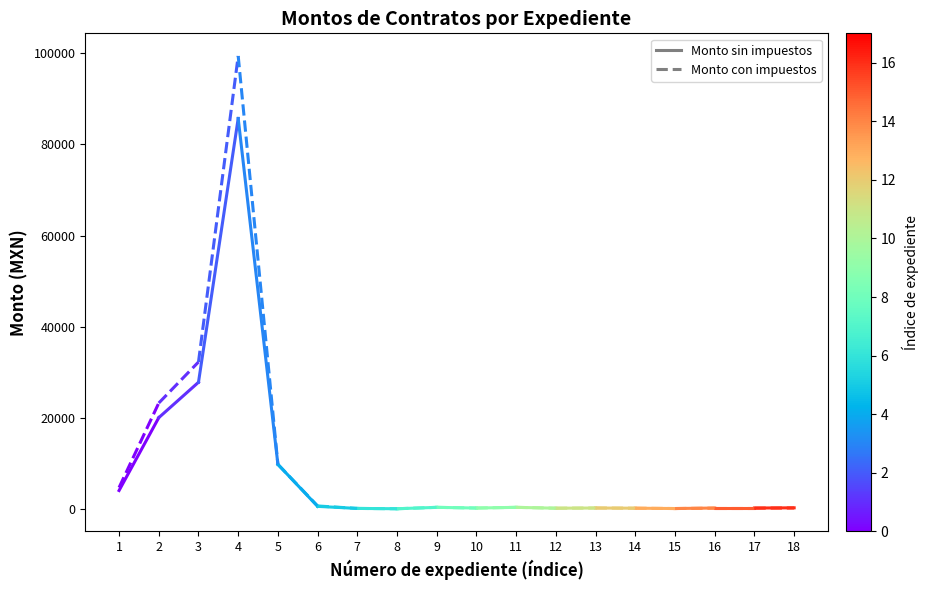

Is this an area chart (filled region under the line)?

No